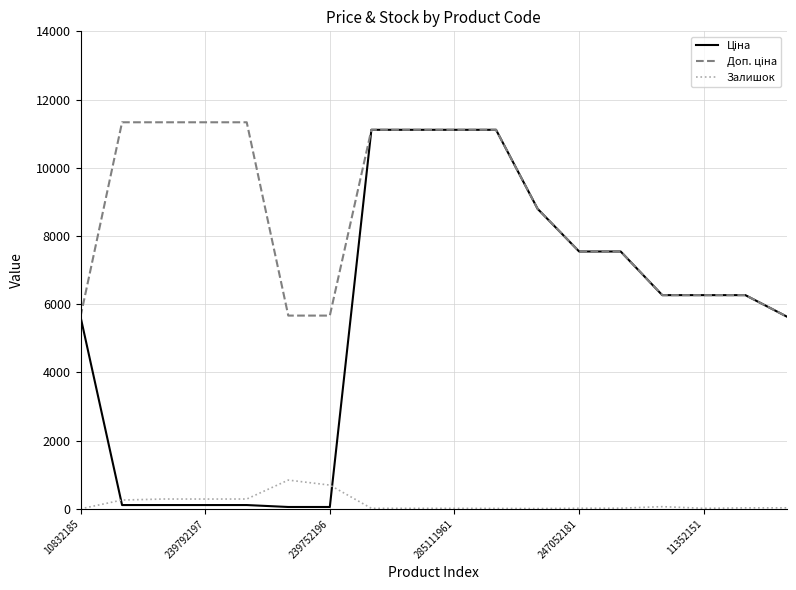

What is the maximum value shown in the chart?

11334.0